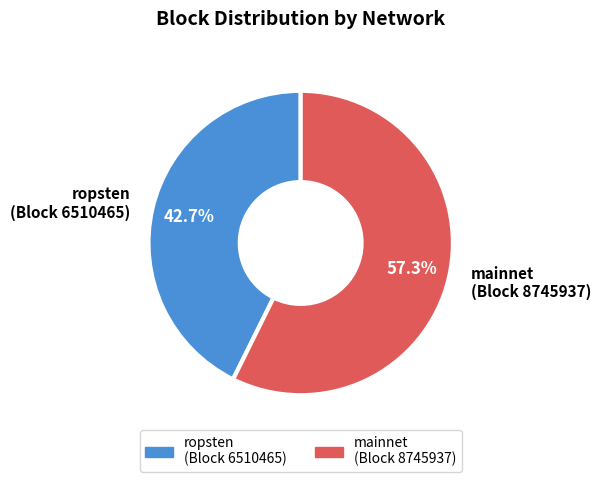

Which slice is the smallest?

ropsten (Block 6510465)